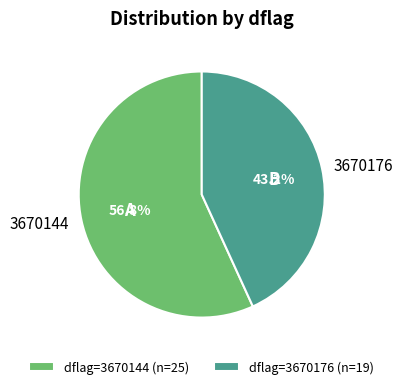

Which has a higher value, 3670144 or 3670176?

3670144